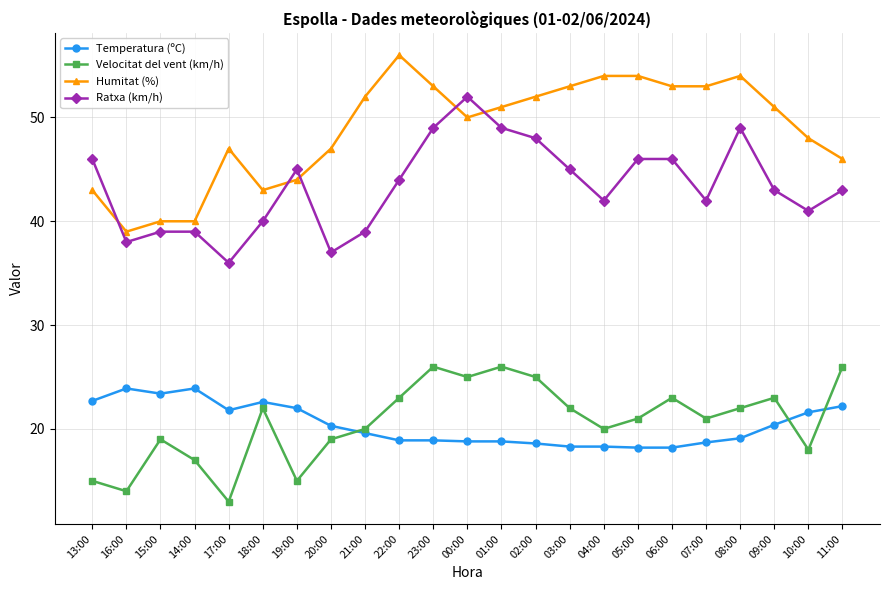

Which category has the lowest value across all series?

17:00